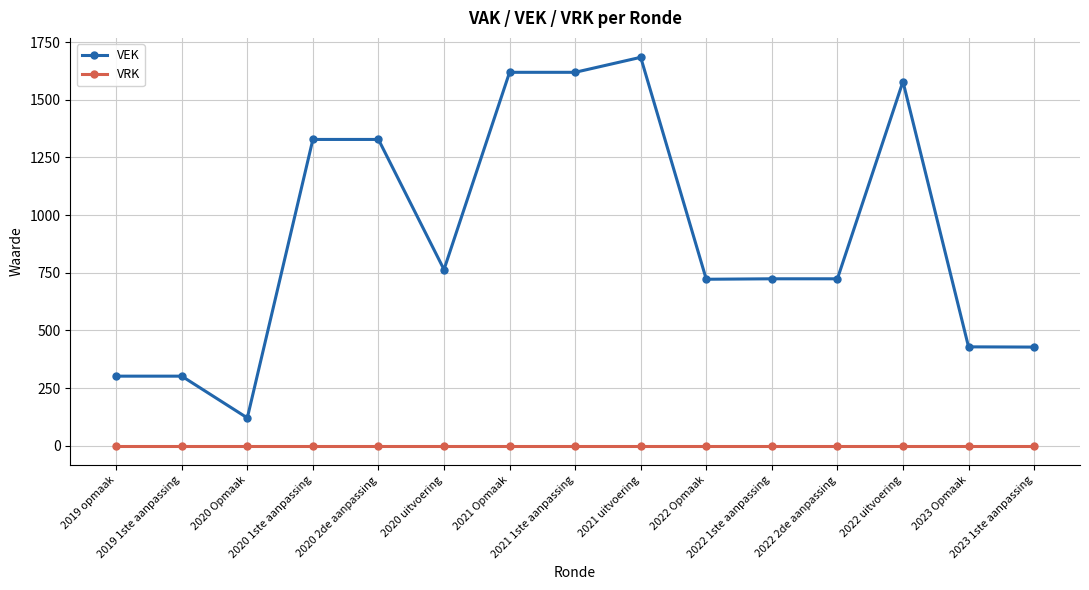

Which series has the largest total across all categories?

VEK